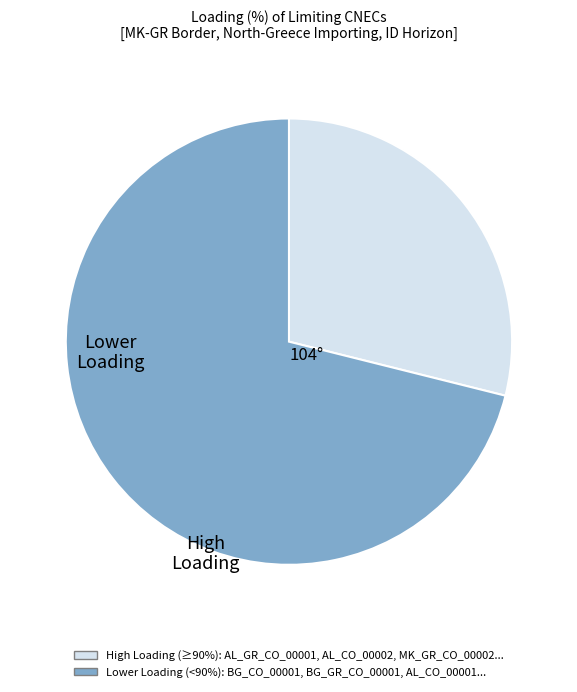

Is there any slice that represents more than half of the pie?

Yes